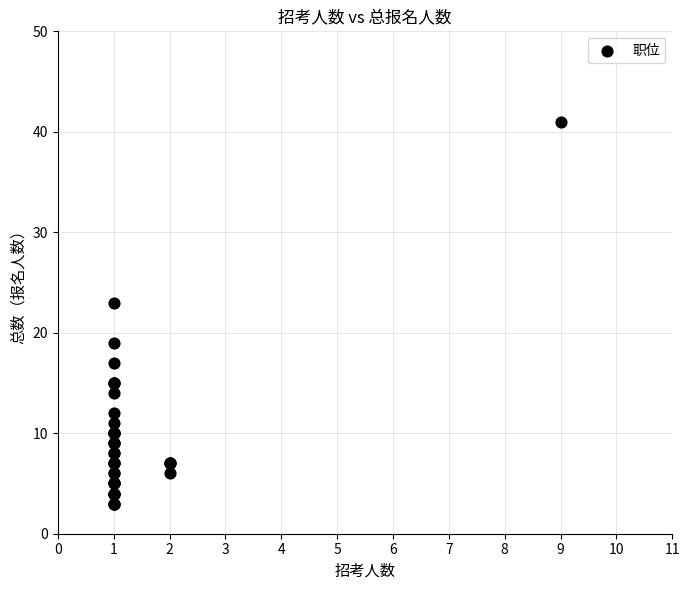

What Y value in the scatter plot is closest to 22?

23